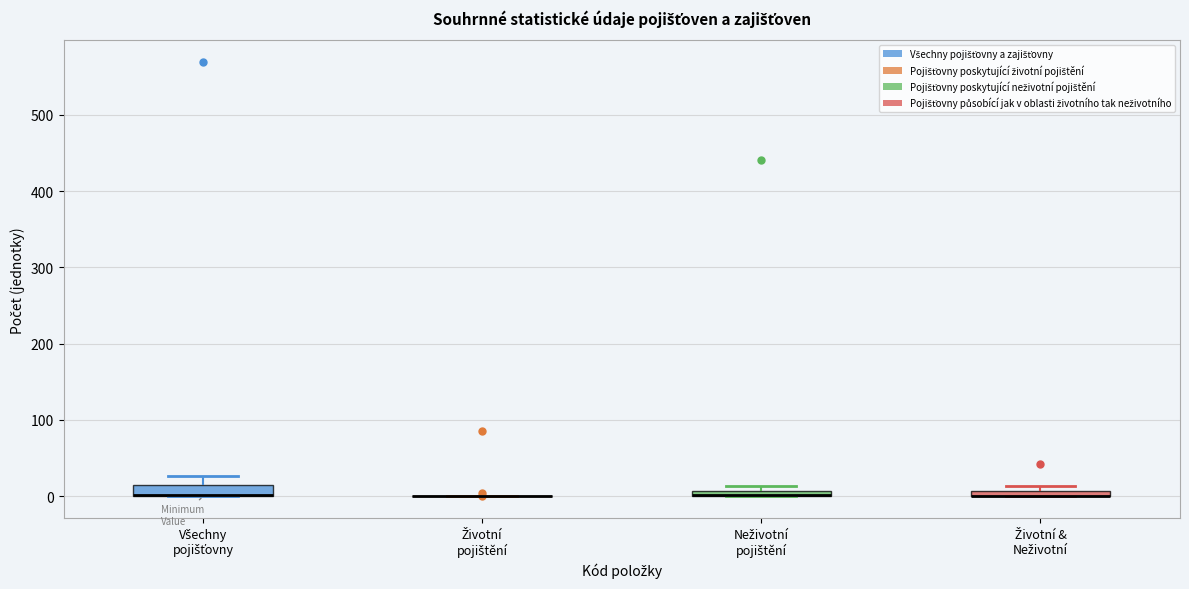

Where is the upper edge of the box for Neživotní pojištění on the y-axis? The values are not printed on the chart, so give them approximately, as read against the axis.

10